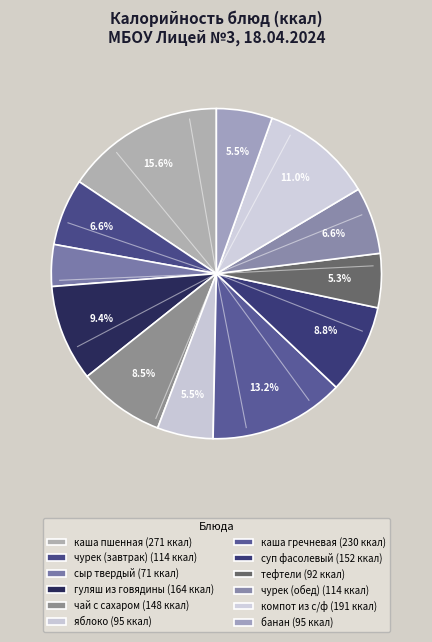

To the nearest percent, what is the difference between the largest and smallest slice percentages?

12%